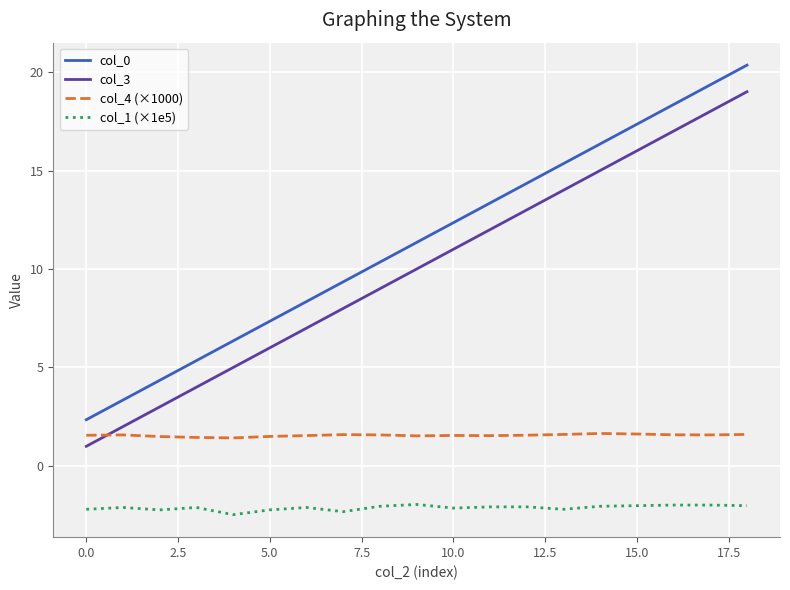

True or false: col_4 (×1000) and col_0 cross at least once.

False